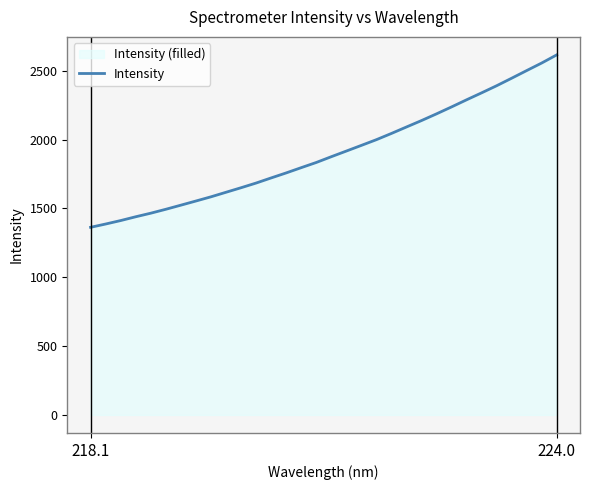

Does the chart display data point markers on the line(s)?

No